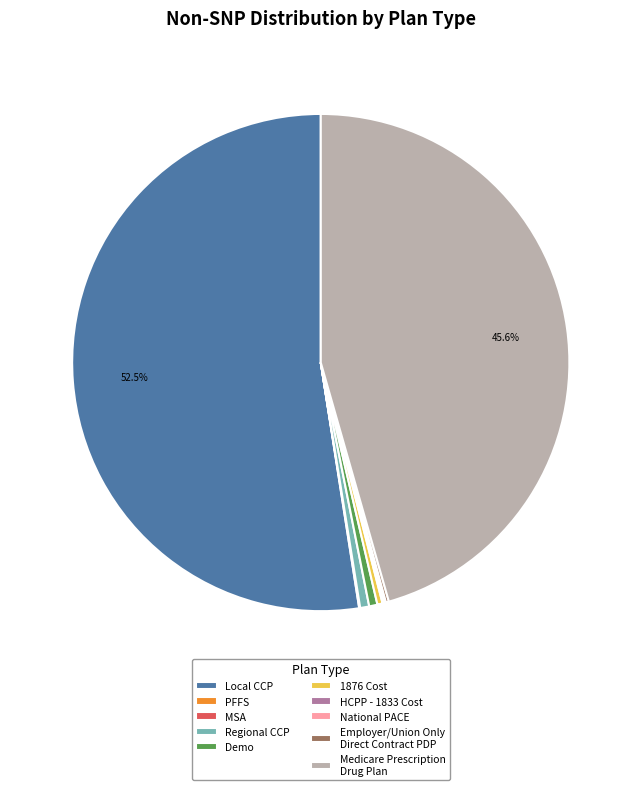

What is the majority slice?

Local CCP